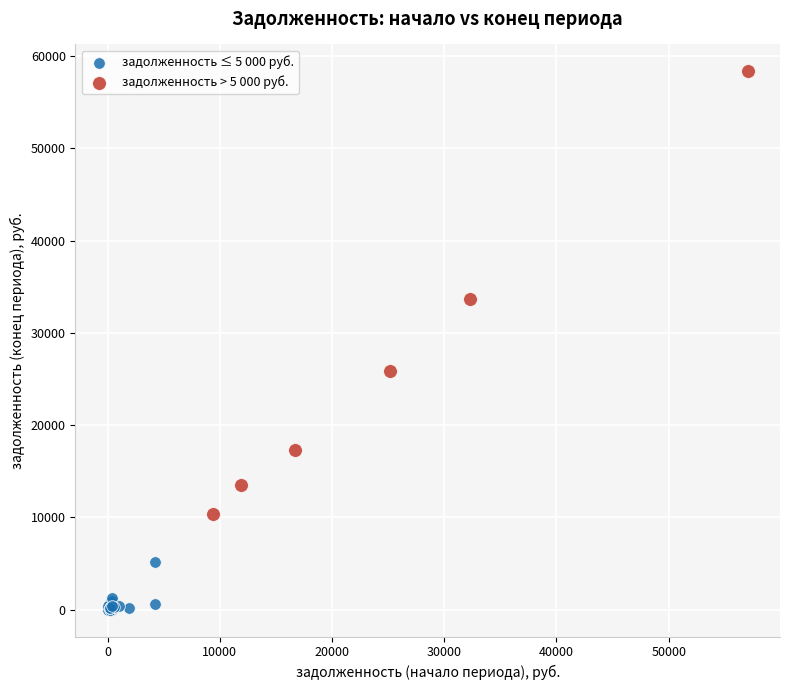

Which series reaches the minimum Y coordinate?

задолженность ≤ 5 000 руб.